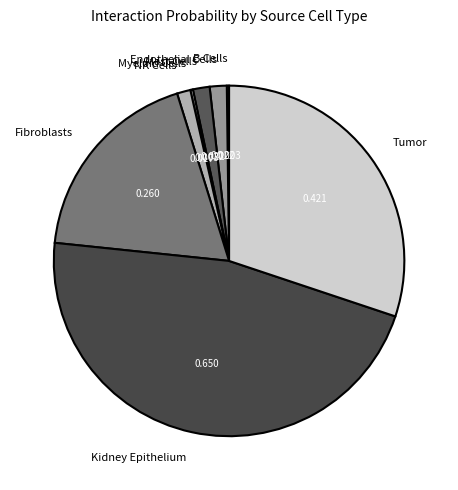

Is there a majority slice in this chart?

No